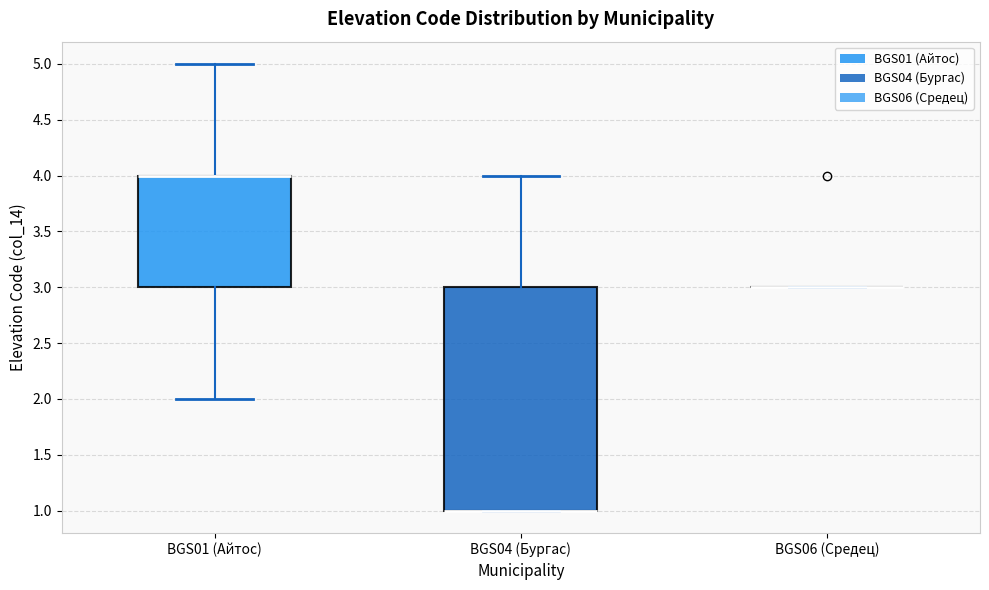

Where does the upper whisker of the box for BGS04 (Бургас) end on the y-axis? The values are not printed on the chart, so give them approximately, as read against the axis.

4